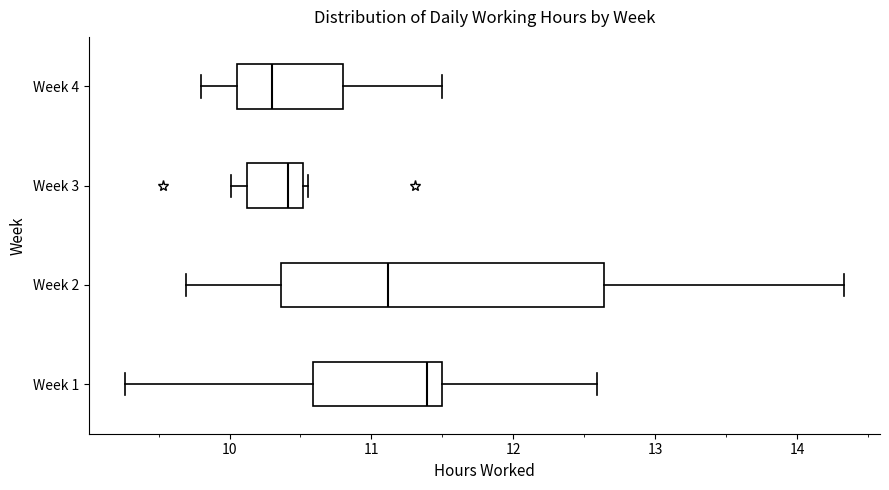

Where is the right edge of the box for Week 3 on the x-axis? The values are not printed on the chart, so give them approximately, as read against the axis.

10.5